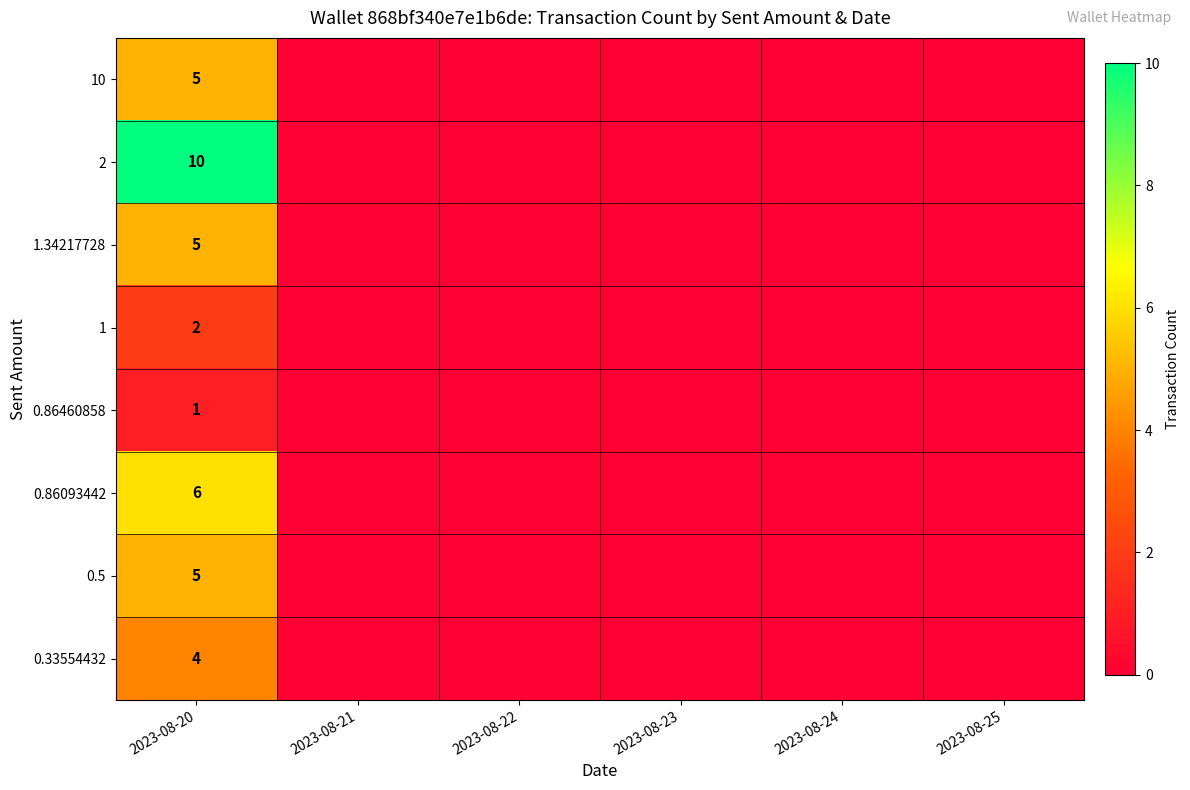

The 10 series shows 5 at 2023-08-20. True or false?

True